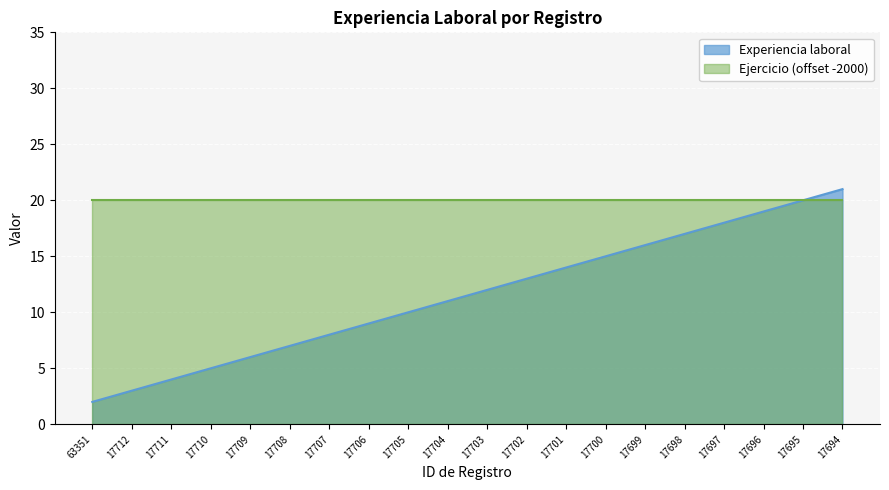

Where is the data nearest to the value 11?

17704